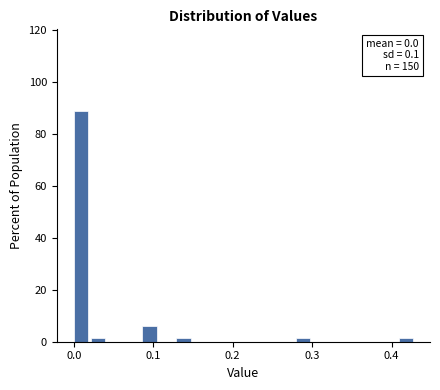

Around what value on the x-axis is the tallest bar? Give the approximate position of its centre, as read against the axis.

0.01